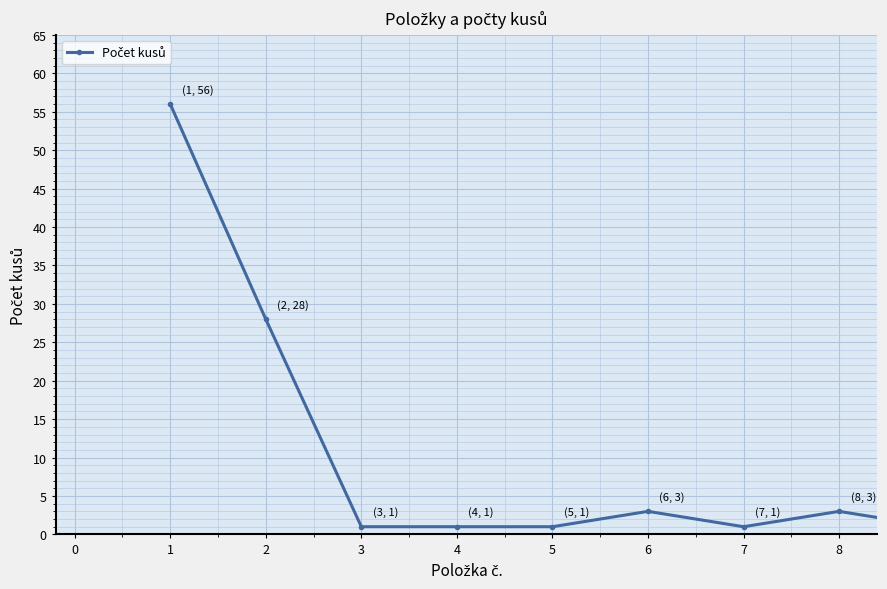

Reading right to left, extract all data points from this chart.

1	3	1	3	1	1	1	28	56